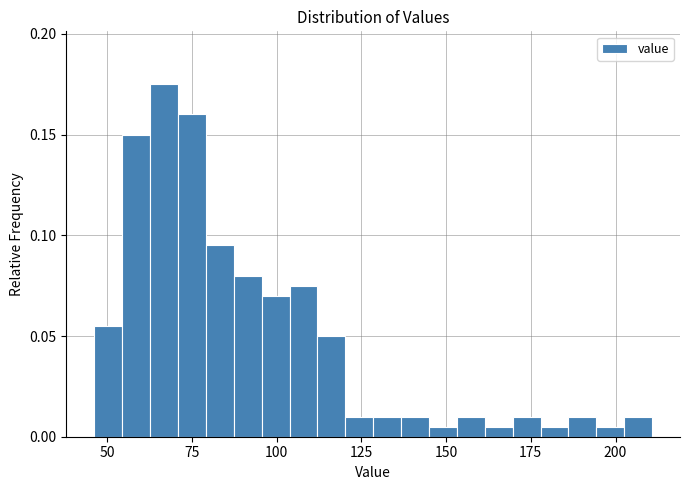

Around what value on the x-axis is the tallest bar? Give the approximate position of its centre, as read against the axis.

65